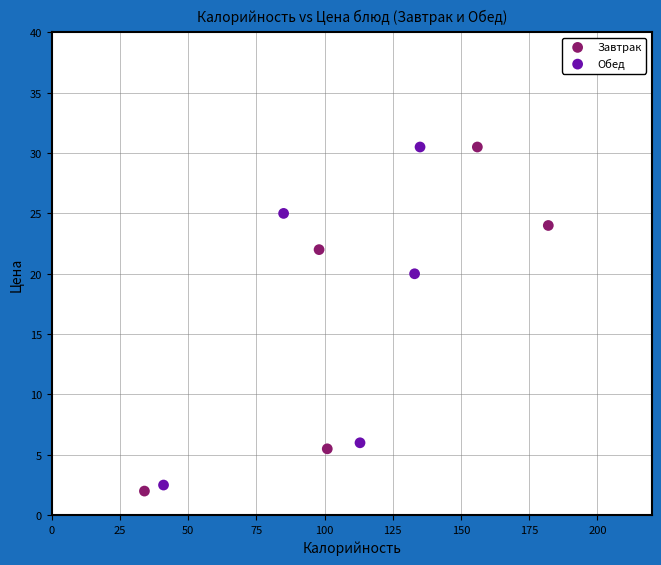

Which series contains the lowest Y value?

Завтрак